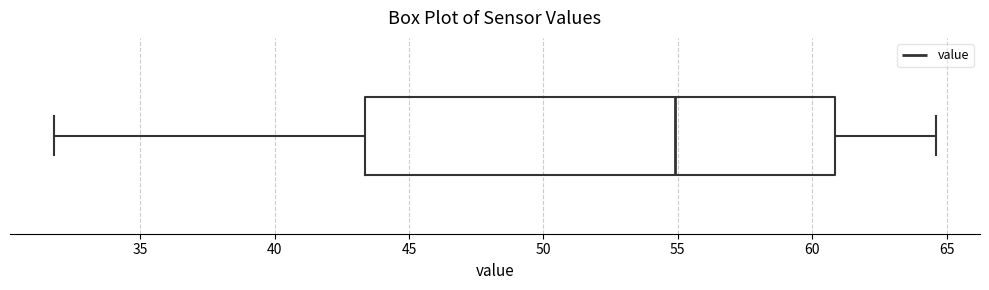

Transcribe this box plot: give where the median line is, the range the box spans, and where the two whiskers end, as read against the x-axis. The values are not printed on the chart, so give them approximately, as read against the axis.

median 55.0, box 43.5 to 61.0, whiskers 32.0 to 64.5